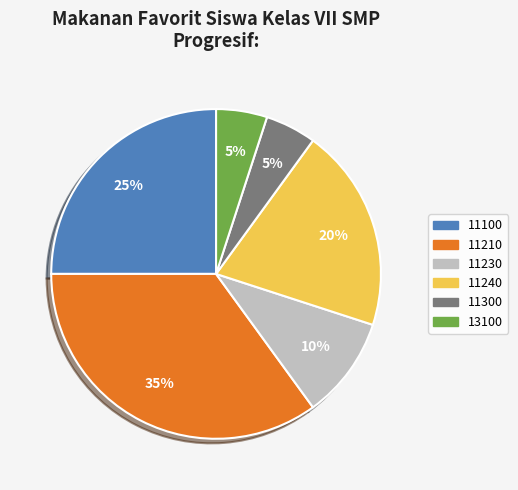

Does 13100 represent more than half of the total?

No